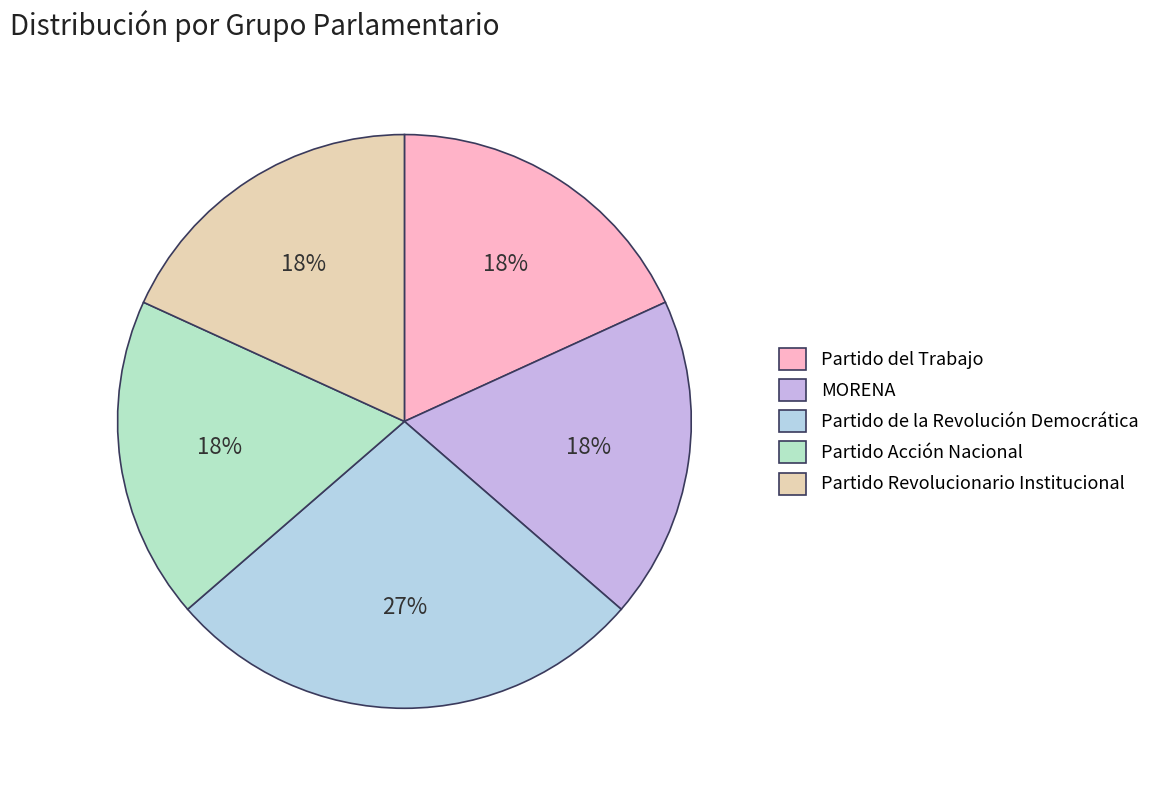

Which category has the smallest portion of the pie?

Partido del Trabajo